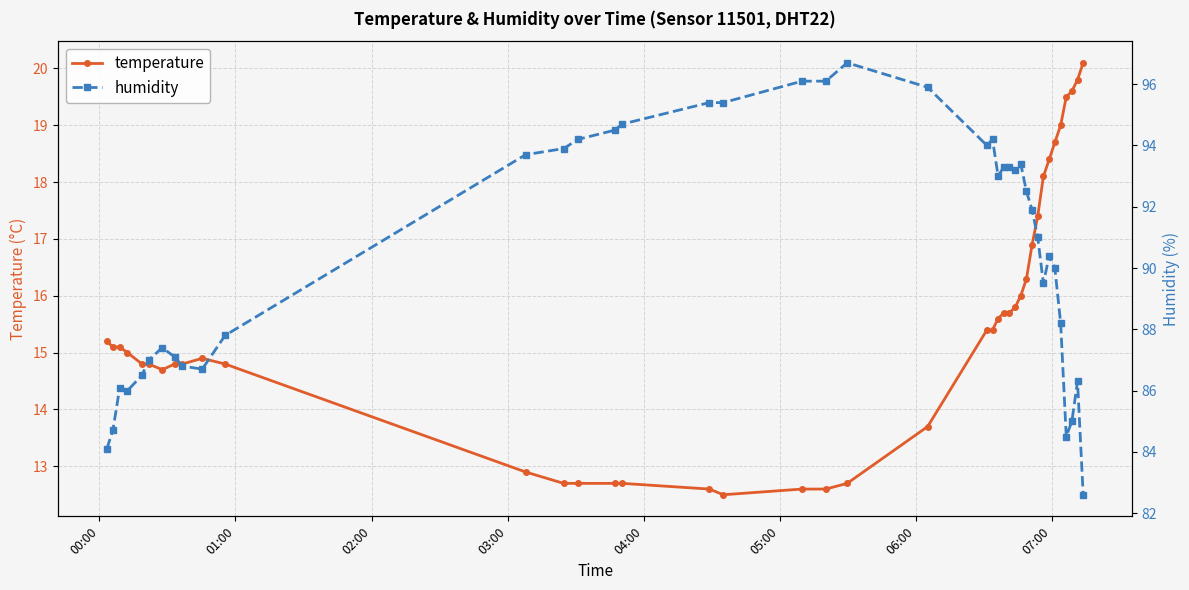

How many lines are shown in the chart?

2